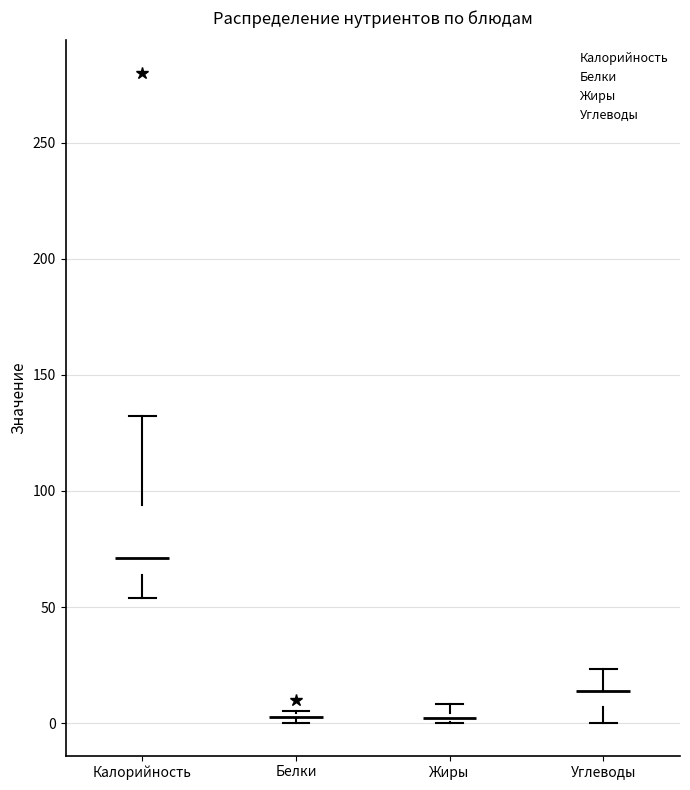

Comparing the boxes themselves (not the whiskers), which one is the tallest?

Калорийность